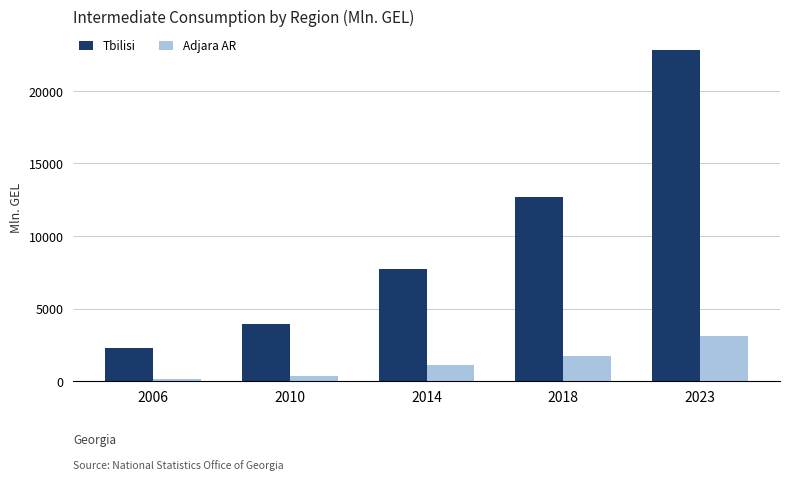

What is the total value across all series at 2018?

14419.8